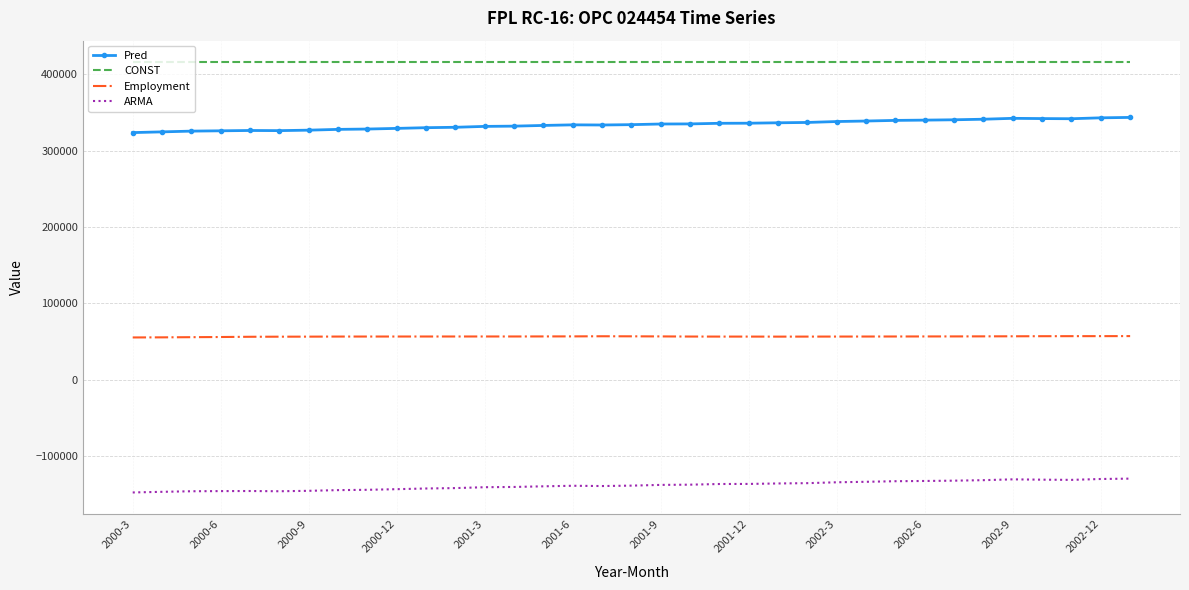

Which series has the largest total across all categories?

CONST